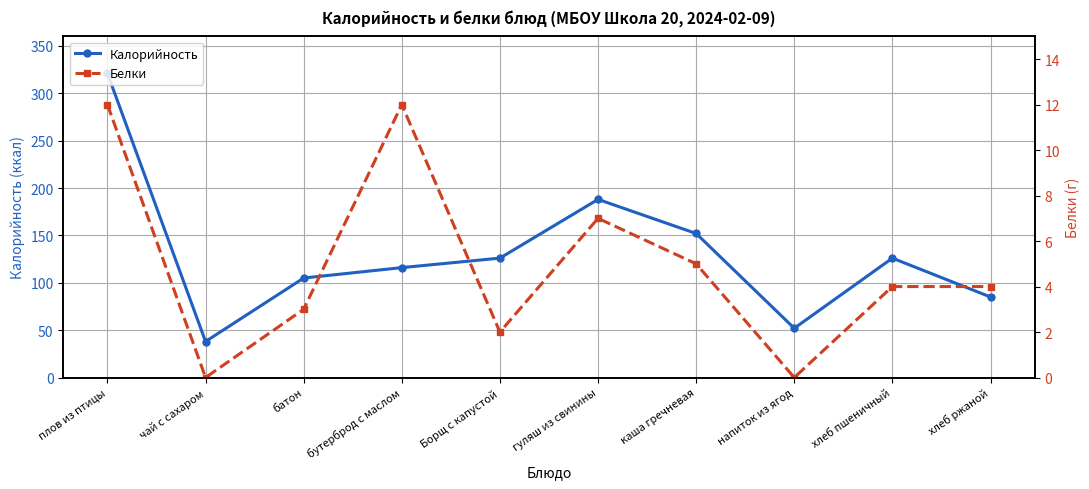

What is the sum of all Белки values?

49